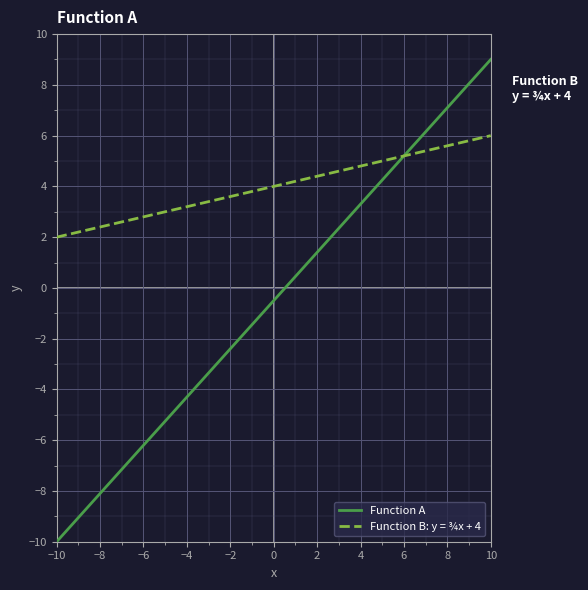

At which category is the sum across all series the highest?

10